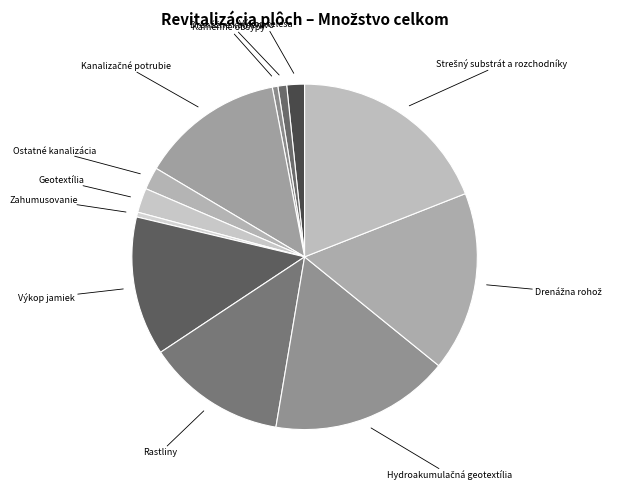

Is there a majority slice in this chart?

No